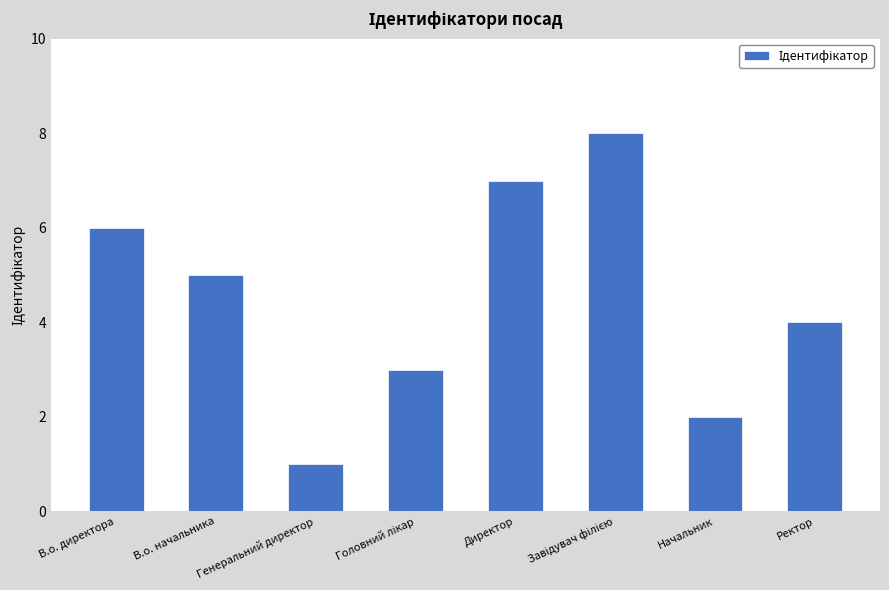

What is the difference between the second highest and minimum values?

6